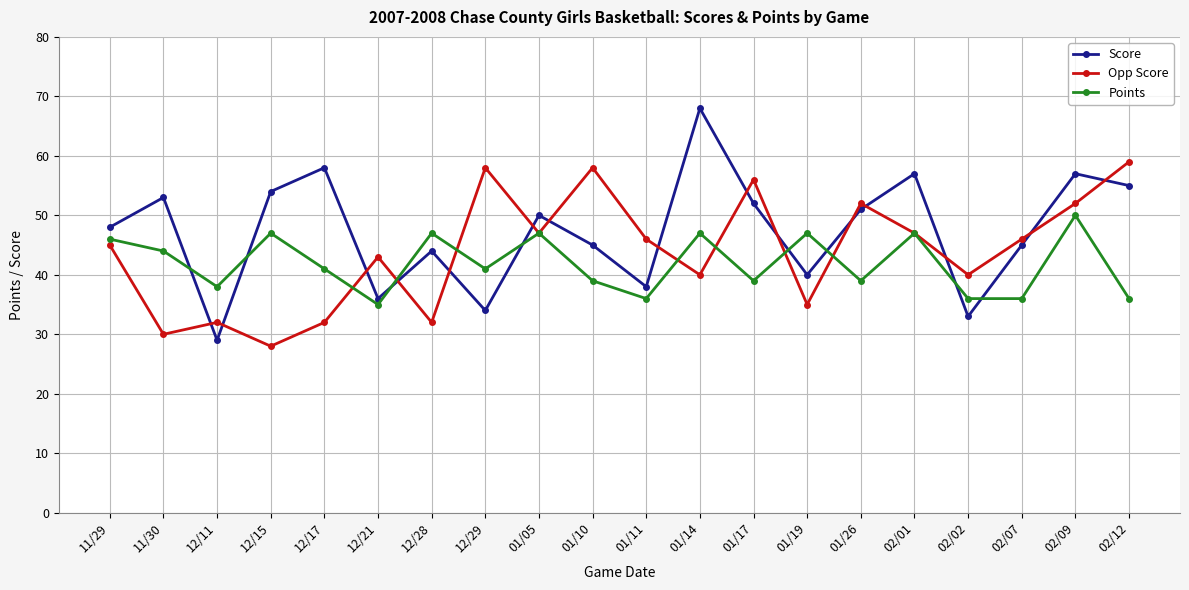

How many values in the Score series are below 50?

10